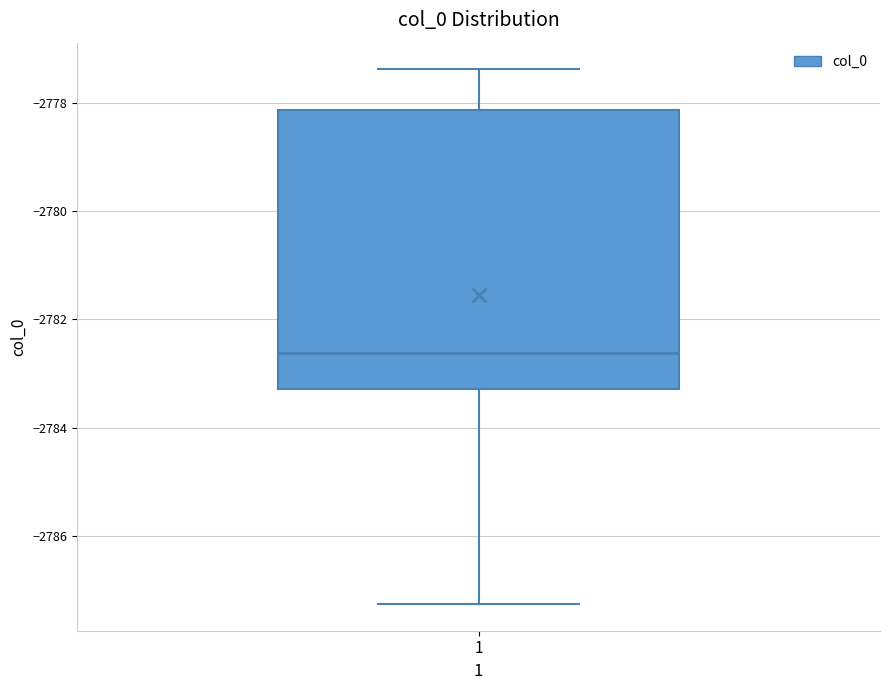

Read this box plot against the y-axis: the position of the median line, the range covered by the box, and the ends of both whiskers. The values are not printed on the chart, so give them approximately, as read against the axis.

median -2782.6, box -2783.2 to -2778.2, whiskers -2787.2 to -2777.4